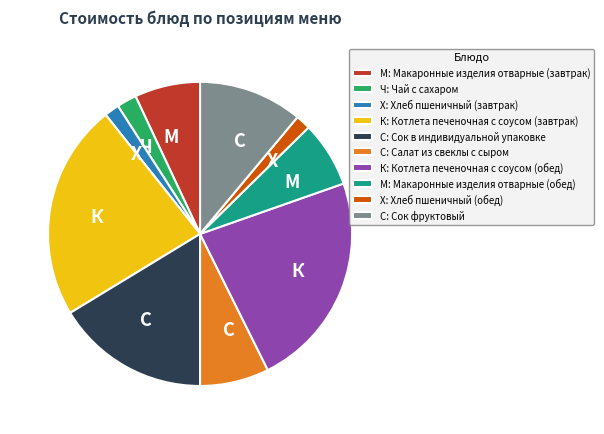

Is there any slice that represents more than half of the pie?

No